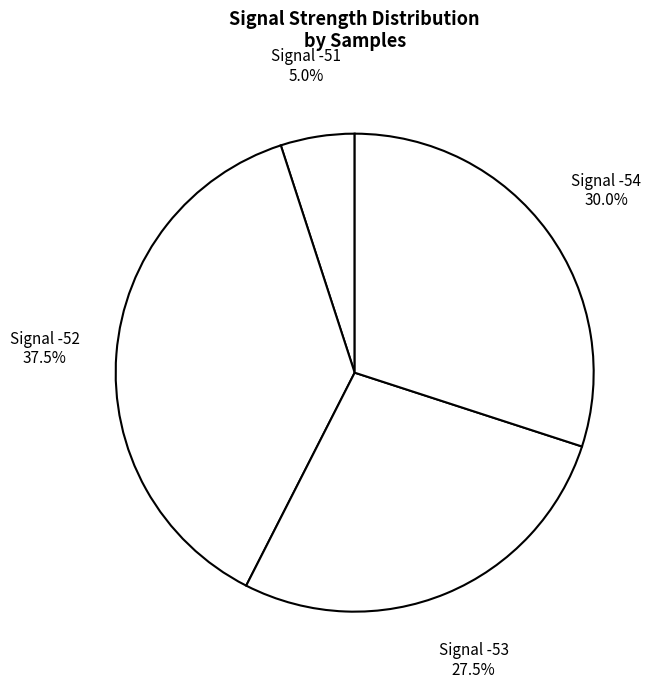

Rank the categories by value from lowest to highest.

Signal -51, Signal -53, Signal -54, Signal -52